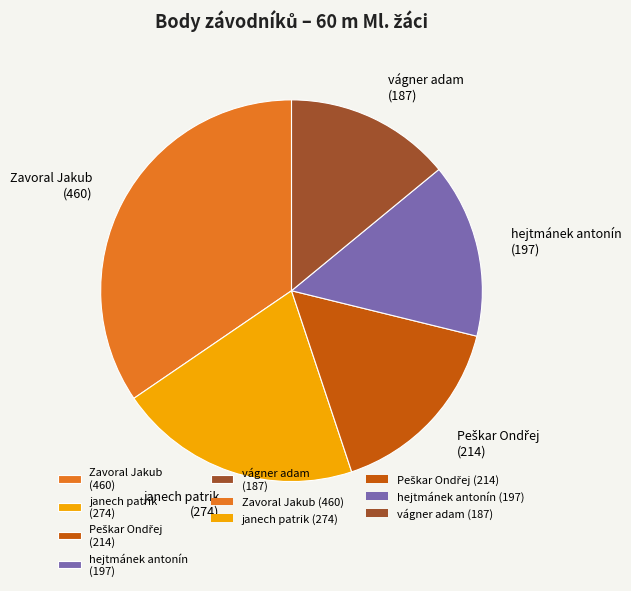

Is there any slice that represents more than half of the pie?

No